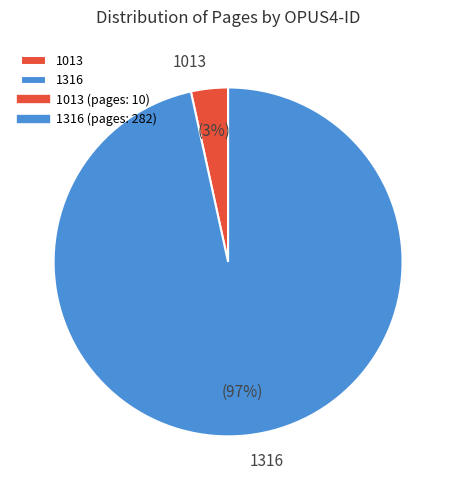

To the nearest percent, what percentage of the pie is 1013?

3%